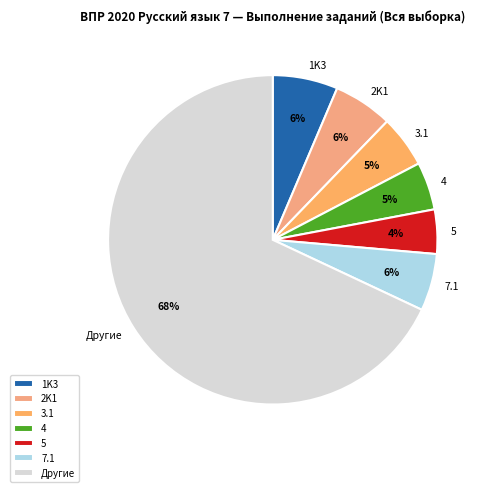

Which category has the biggest portion of the pie?

Другие